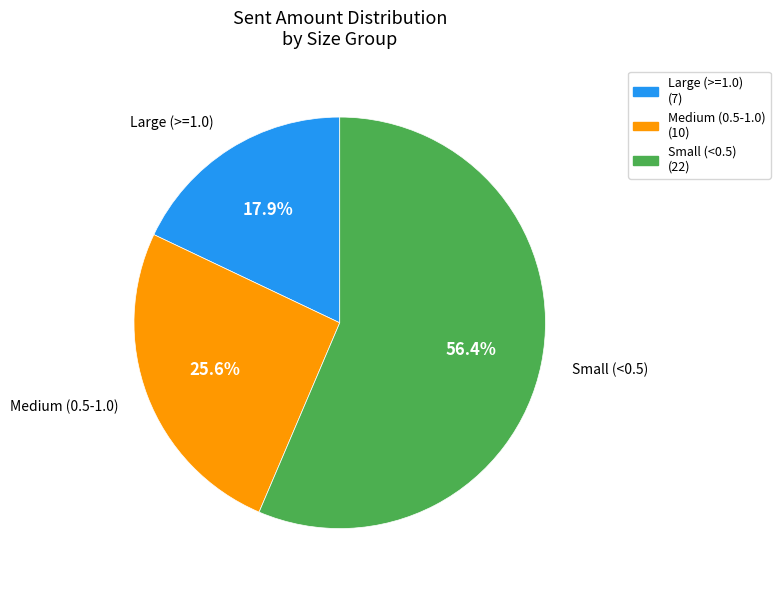

To the nearest percent, what is the average slice percentage?

33%